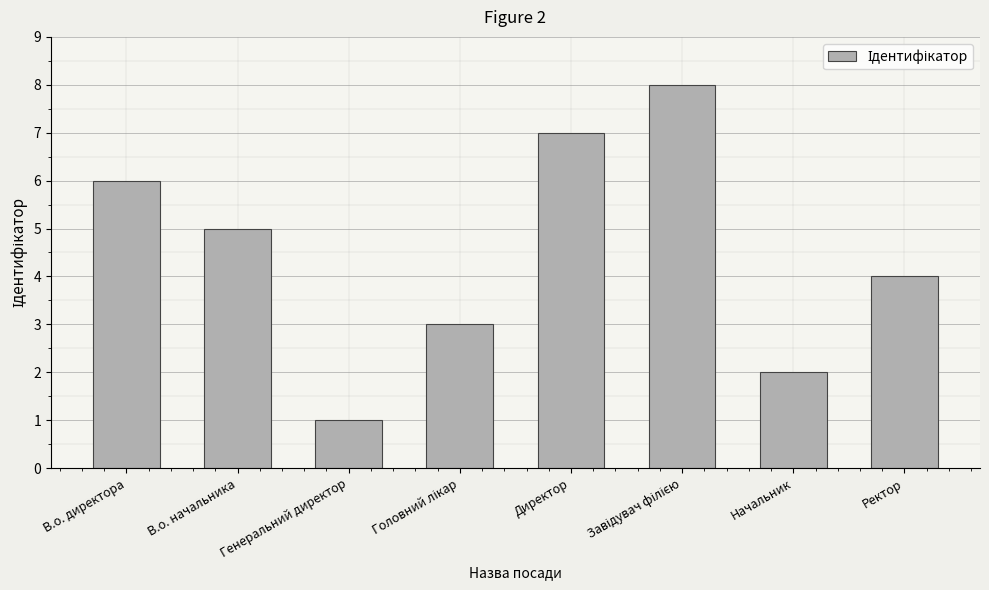

What is the label of the 5th bar from the left?

Директор